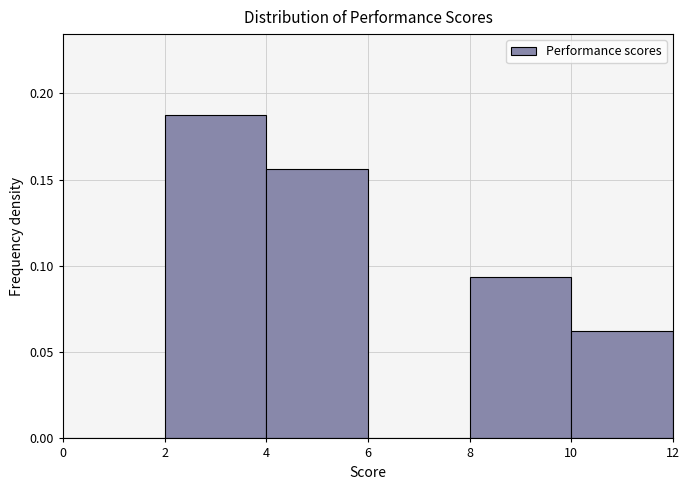

Reading left to right, list every bar in this chart as the range it spans on the x-axis followed by its height. The values are not printed on the chart, so give them approximately, as read against the axis.

0 to 2: 0
2 to 4: 0.190
4 to 6: 0.155
6 to 8: 0
8 to 10: 0.095
10 to 12: 0.065